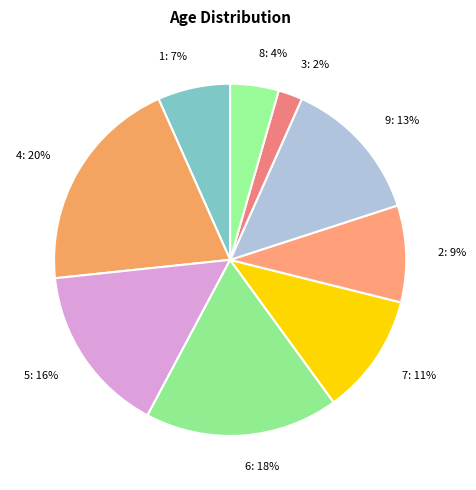

How many segments does this pie chart have?

9